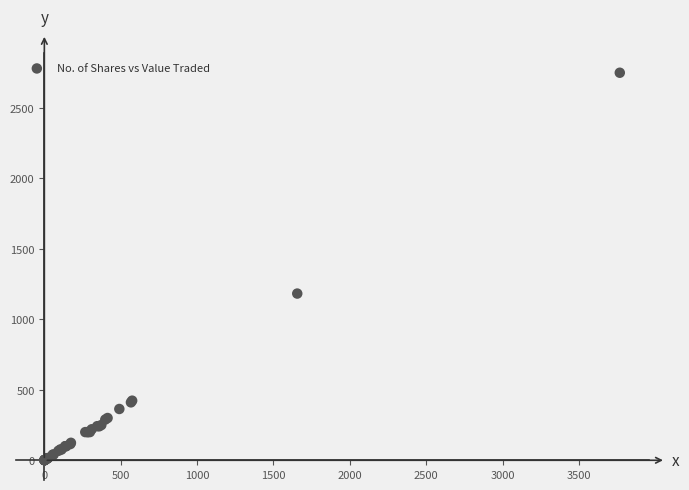

What Y value in the scatter plot is closest to 1375?

1183